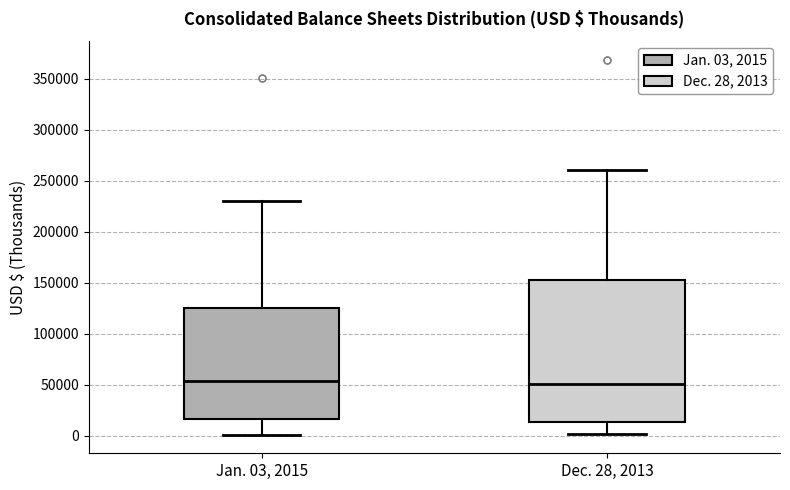

Reading left to right, transcribe this box plot: for each box, give where its median line is, the range the box spans, and where its two whiskers end, as read against the y-axis. The values are not printed on the chart, so give them approximately, as read against the axis.

Jan. 03, 2015: median 55000, box 15000 to 125000, whiskers 0 to 230000
Dec. 28, 2013: median 50000, box 15000 to 155000, whiskers 0 to 260000